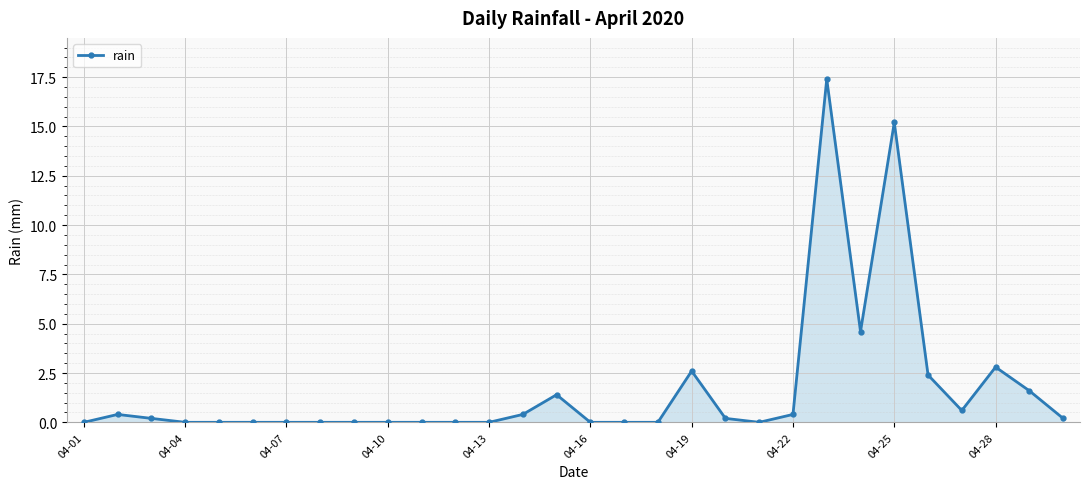

What is the maximum value shown in the chart?

17.4